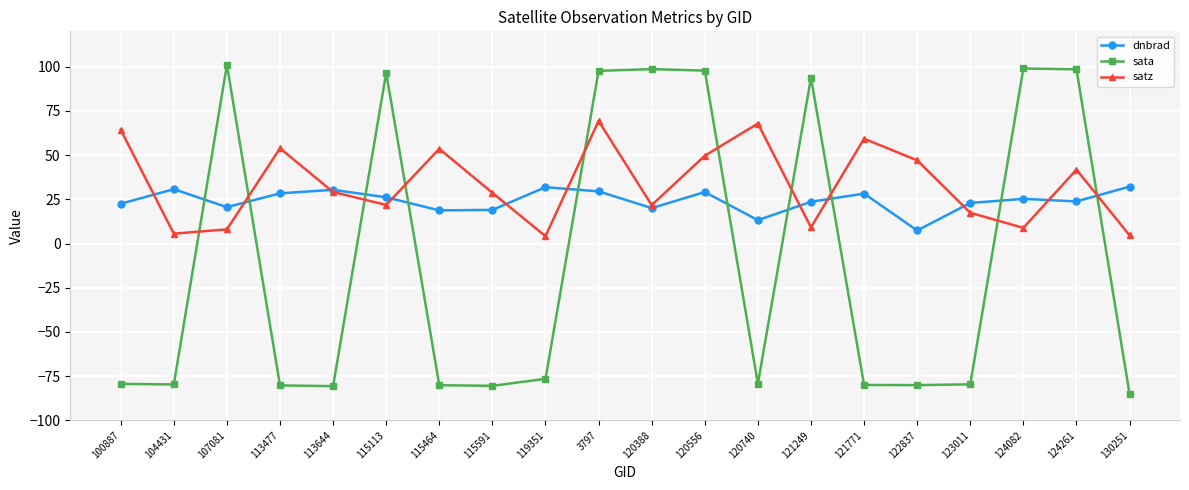

Does the chart have visible grid lines?

Yes